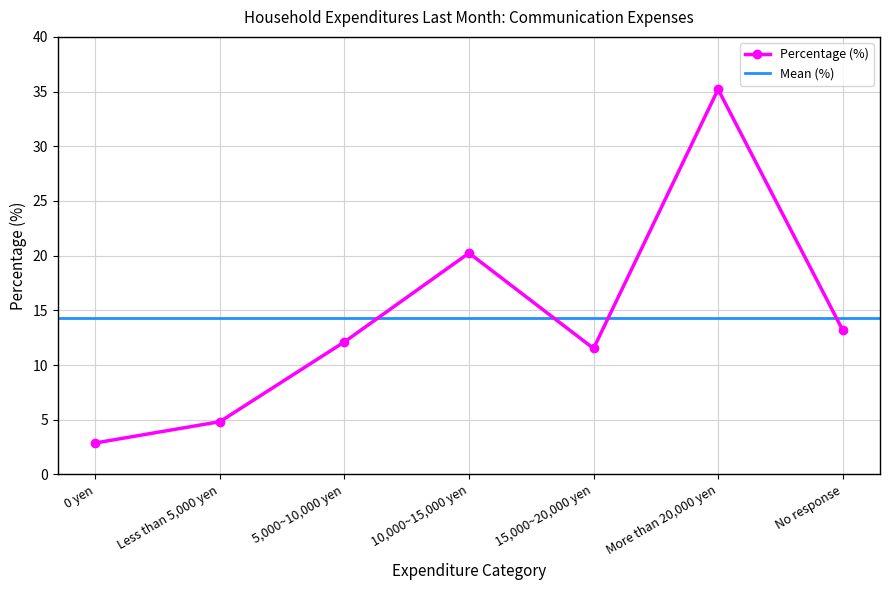

What is the label of the 2nd point from the right?

More than 20,000 yen